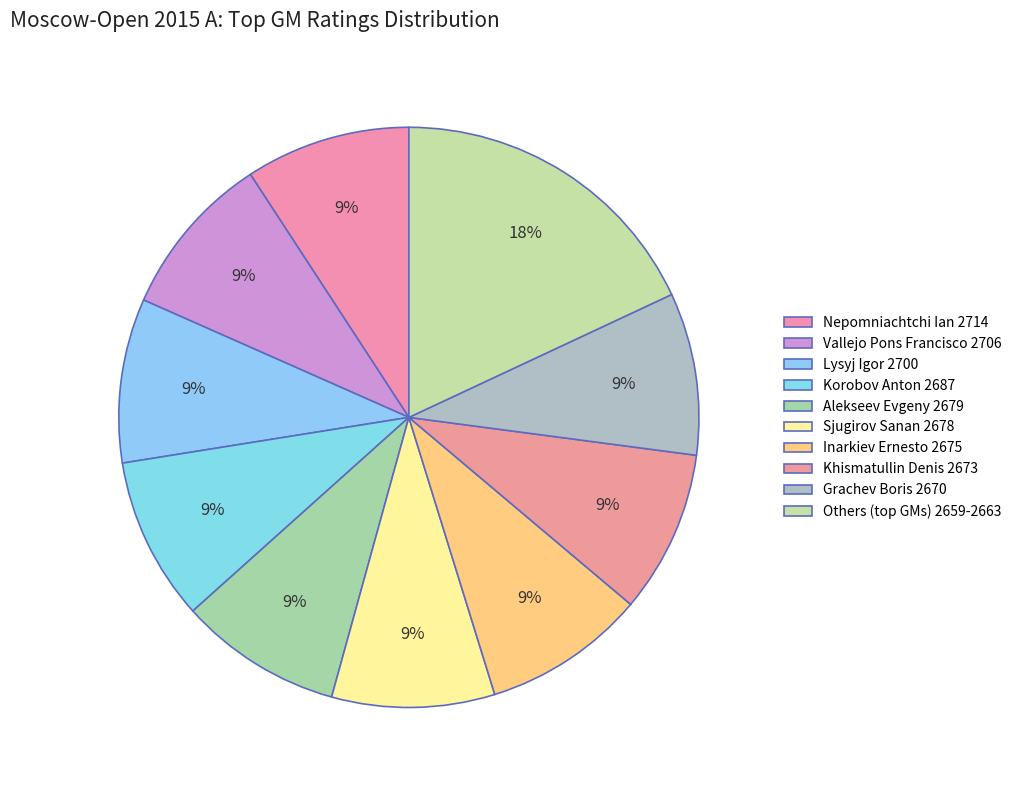

Count the number of slices in the pie.

10